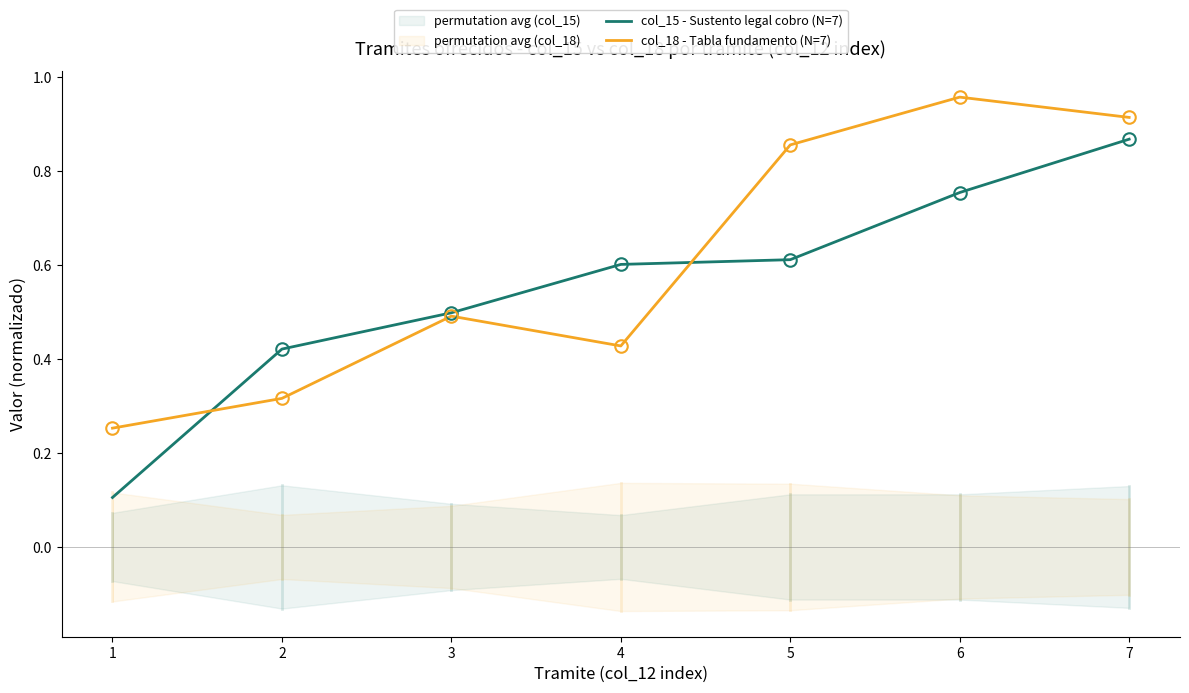

What is the value of the col_15 - Sustento legal cobro (N=7) point at the 1st from the left?

0.1